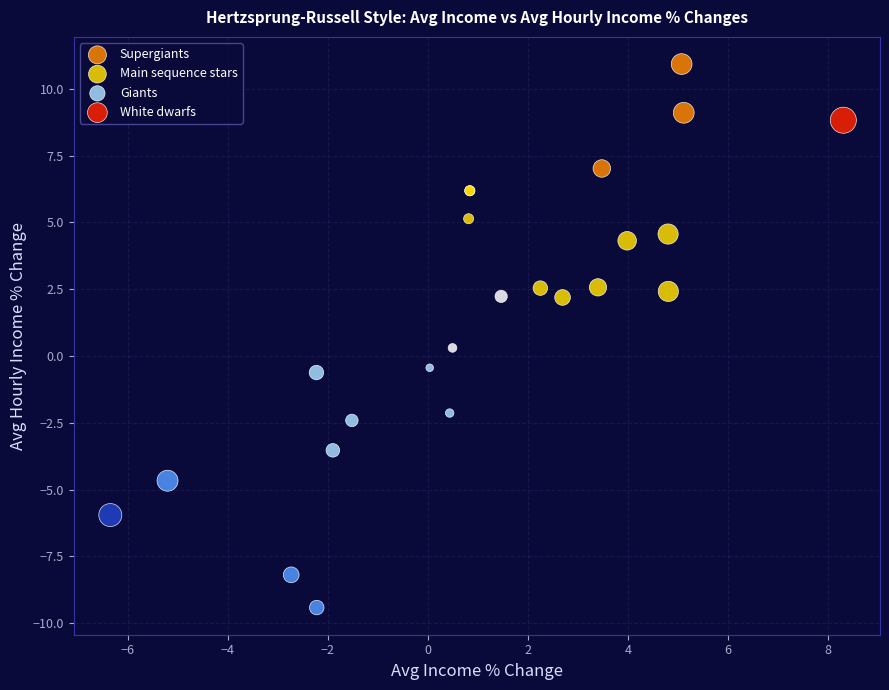

Which series has the widest spread of Y values?

Supergiants